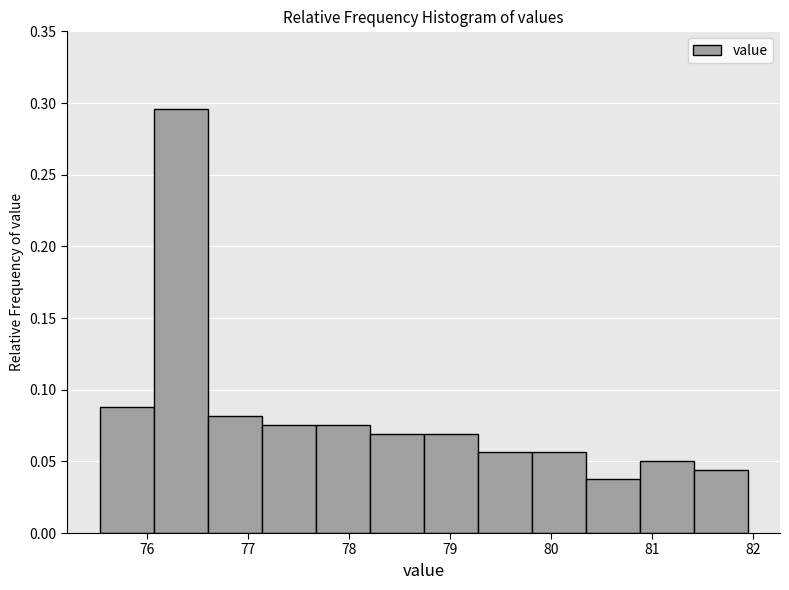

Over which range of the x-axis is the bar tallest?

76.1 to 76.6